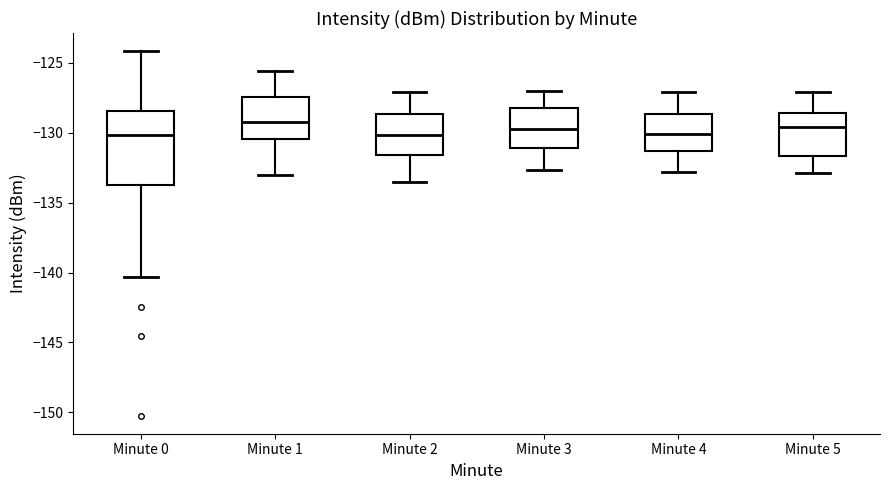

Where does the upper whisker of the box for Minute 3 end on the y-axis? The values are not printed on the chart, so give them approximately, as read against the axis.

-127.0